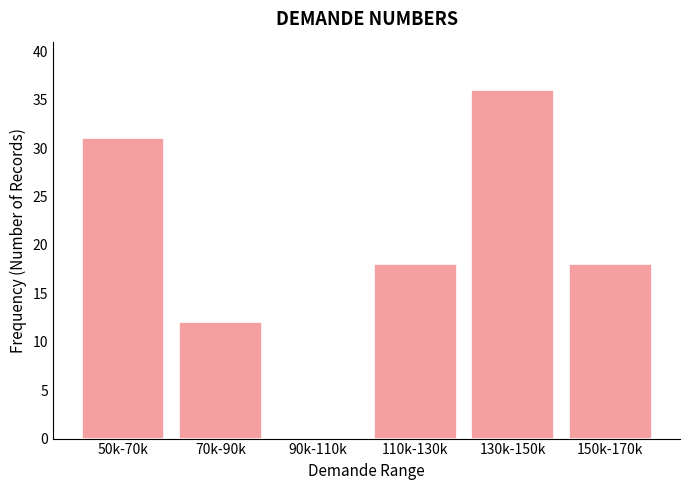

Reading right to left, what are all the values shown in this chart?

150k-170k=18	130k-150k=36	110k-130k=18	90k-110k=0	70k-90k=12	50k-70k=31